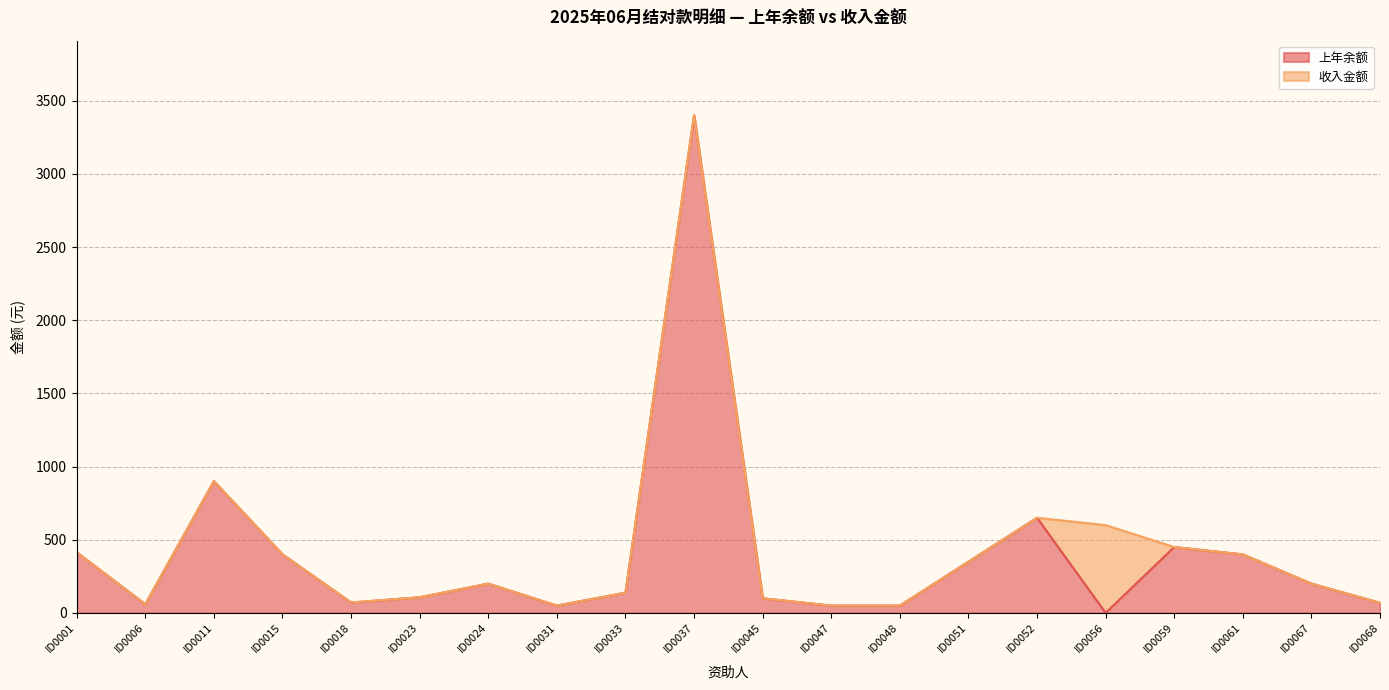

Reading right to left, transcribe all the data shown in this chart.

69.0	200.0	400.0	450.0	0.0	650.0	350.0	50.0	50.0	100.0	3400.0	138.3	50.0	200.0	107.0	71.0	400.0	900.0	59.0	414.5